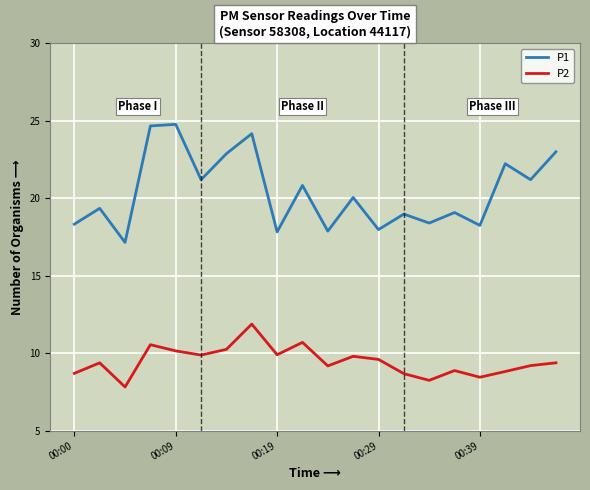

How many values in the P2 series are below 9?

7